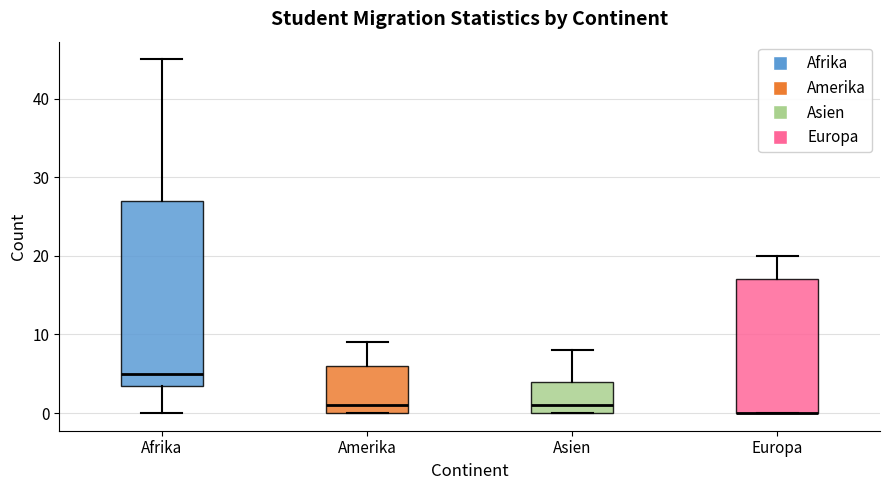

Reading left to right, transcribe this box plot: for each box, give where its median line is, the range the box spans, and where its two whiskers end, as read against the y-axis. The values are not printed on the chart, so give them approximately, as read against the axis.

Afrika: median 5, box 4 to 27, whiskers 0 to 45
Amerika: median 1, box 0 to 6, whiskers 0 to 9
Asien: median 1, box 0 to 4, whiskers 0 to 8
Europa: median 0 (drawn on the box's lower edge), box 0 to 17, whiskers 0 to 20